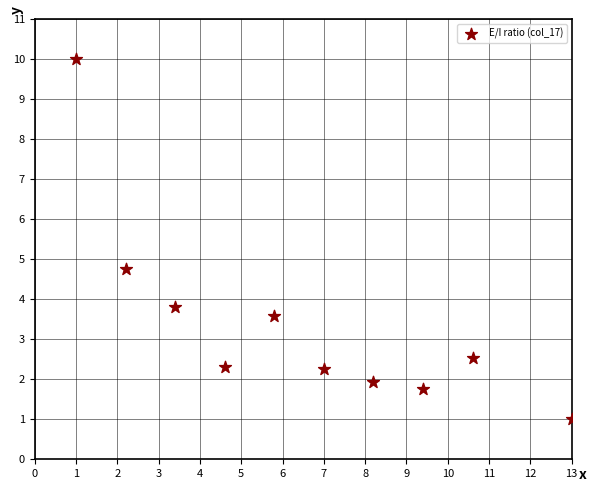

What Y value in the scatter plot is closest to 5?

4.7